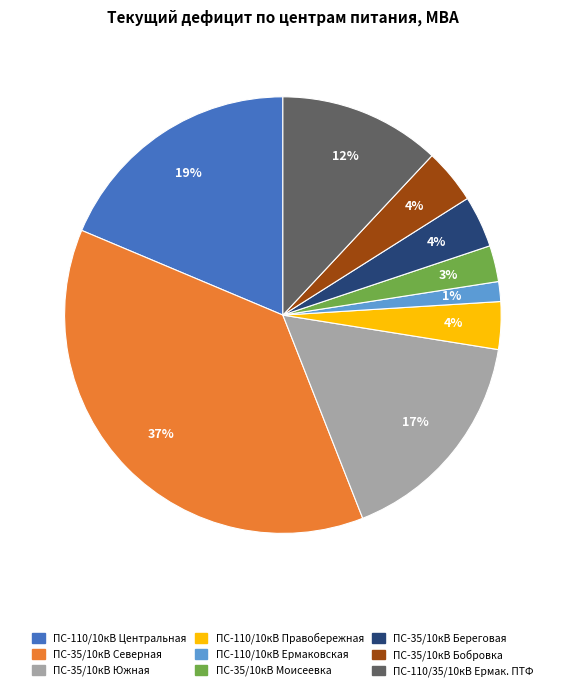

Does any single category account for the majority?

No